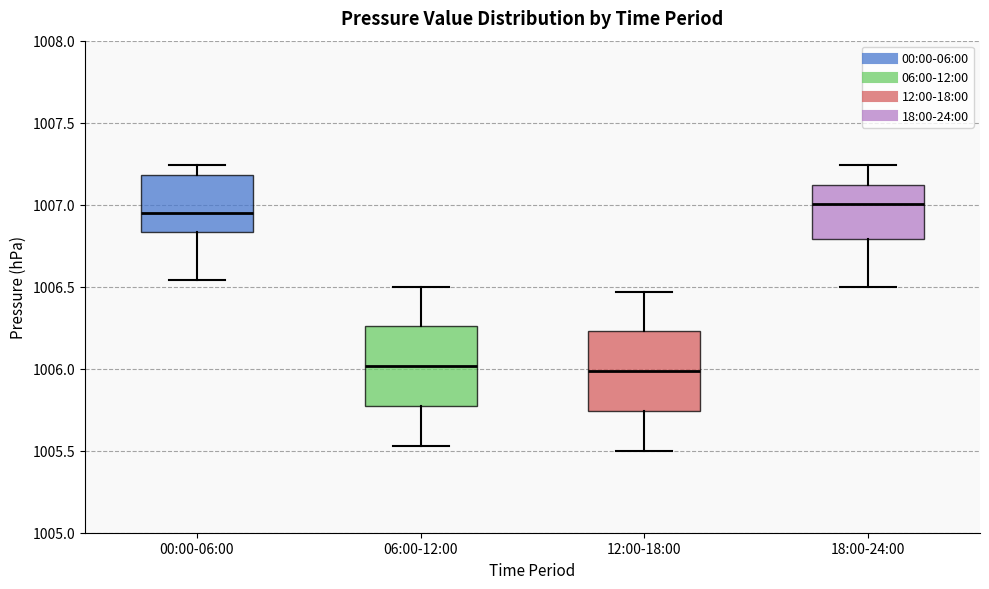

Reading left to right, read every box against the y-axis: the position of its median line, the range the box covers, and the ends of its whiskers. The values are not printed on the chart, so give them approximately, as read against the axis.

00:00-06:00: median 1006.95, box 1006.85 to 1007.20, whiskers 1006.55 to 1007.25
06:00-12:00: median 1006.00, box 1005.75 to 1006.25, whiskers 1005.55 to 1006.50
12:00-18:00: median 1006.00, box 1005.75 to 1006.25, whiskers 1005.50 to 1006.45
18:00-24:00: median 1007.00, box 1006.80 to 1007.10, whiskers 1006.50 to 1007.25